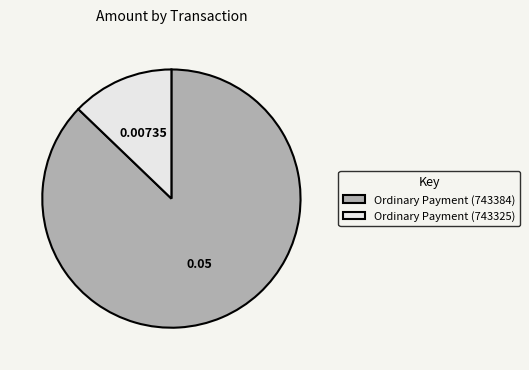

Count the number of slices in the pie.

2